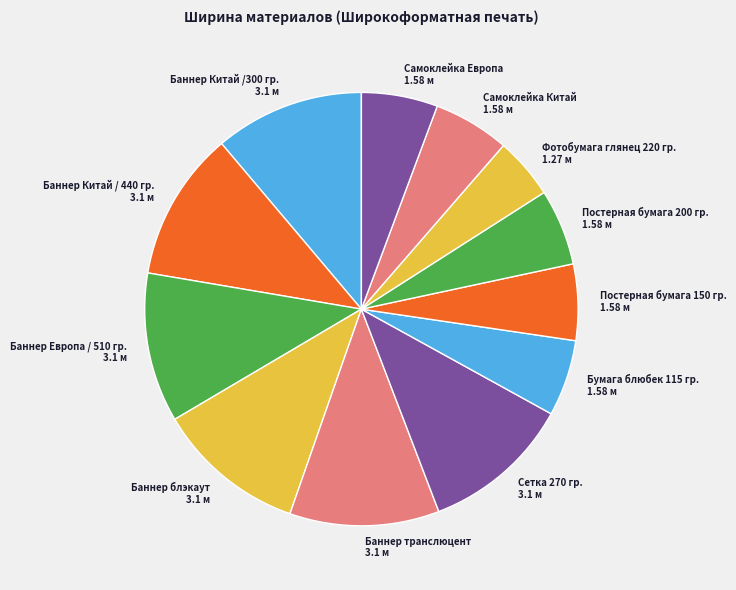

Does Фотобумага глянец 220 гр. account for over 50% of the chart?

No